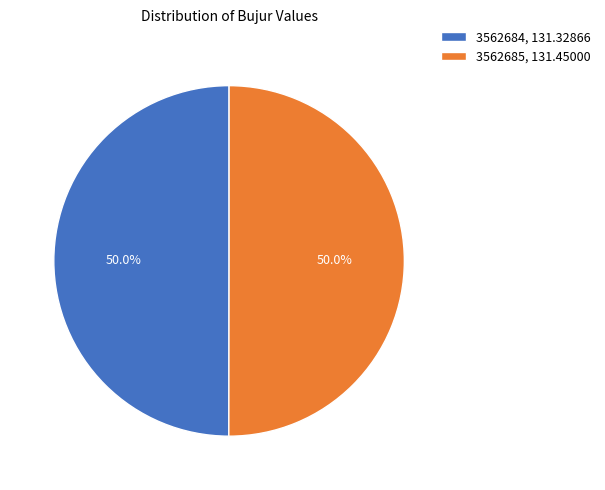

Approximately how many times larger is the value at 3562685 compared to 3562684?

1.0